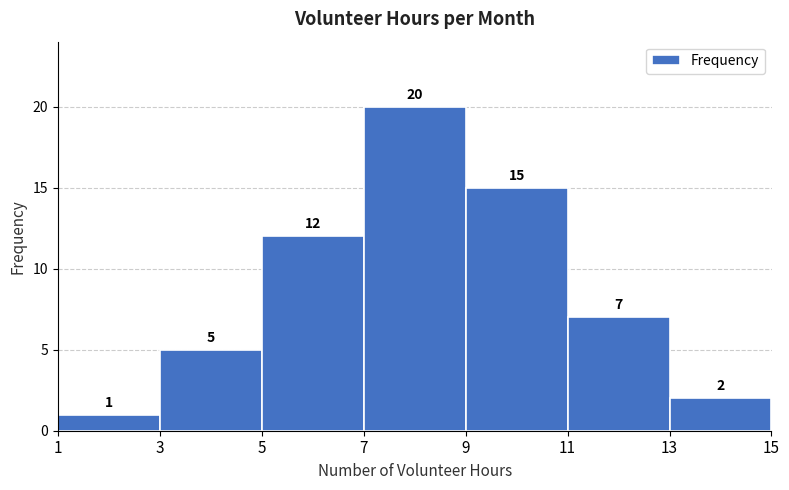

Reading left to right, list every bar in this chart as the range it spans on the x-axis followed by its height.

1 to 3: 1
3 to 5: 5
5 to 7: 12
7 to 9: 20
9 to 11: 15
11 to 13: 7
13 to 15: 2